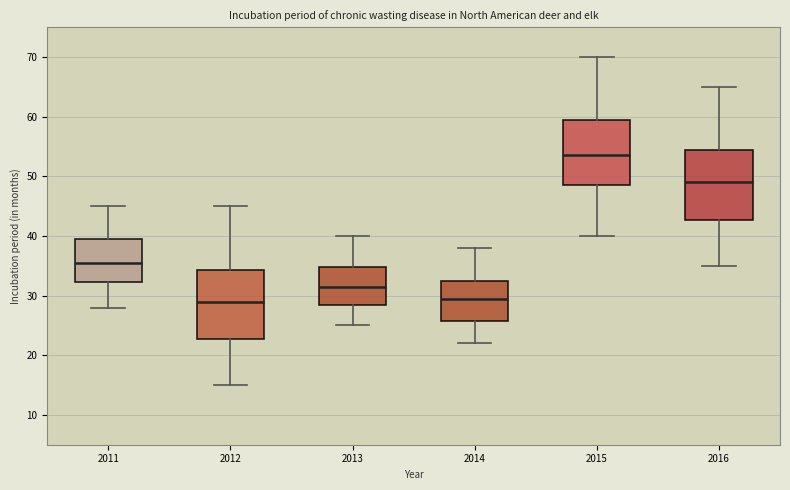

Where does the lower whisker of the box at x = 2015 end on the y-axis? The values are not printed on the chart, so give them approximately, as read against the axis.

40